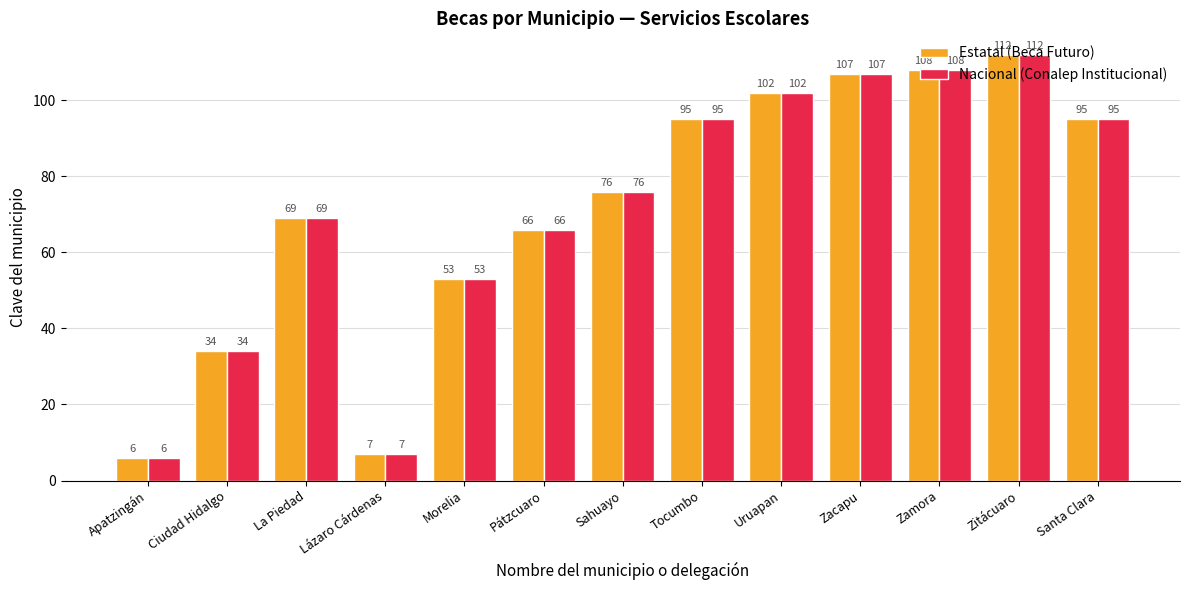

Is the value of Estatal (Beca Futuro) at La Piedad greater than the value of Nacional (Conalep Institucional) at Zacapu?

No